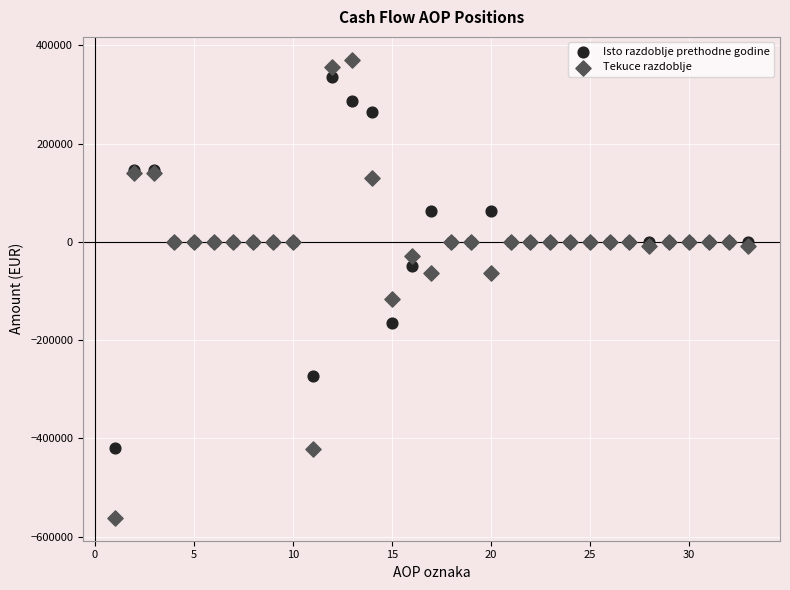

What are all the series names shown in the legend?

Isto razdoblje prethodne godine, Tekuce razdoblje